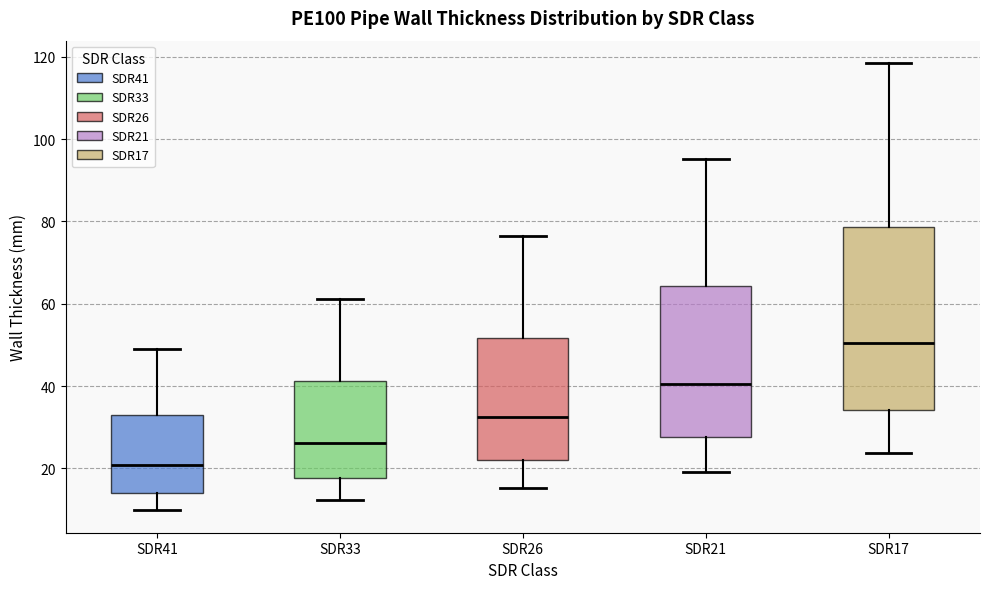

Reading left to right, read every box against the y-axis: the position of its median line, the range the box covers, and the ends of its whiskers. The values are not printed on the chart, so give them approximately, as read against the axis.

SDR41: median 20, box 14 to 34, whiskers 10 to 48
SDR33: median 26, box 18 to 42, whiskers 12 to 62
SDR26: median 32, box 22 to 52, whiskers 16 to 76
SDR21: median 40, box 28 to 64, whiskers 20 to 96
SDR17: median 50, box 34 to 78, whiskers 24 to 118